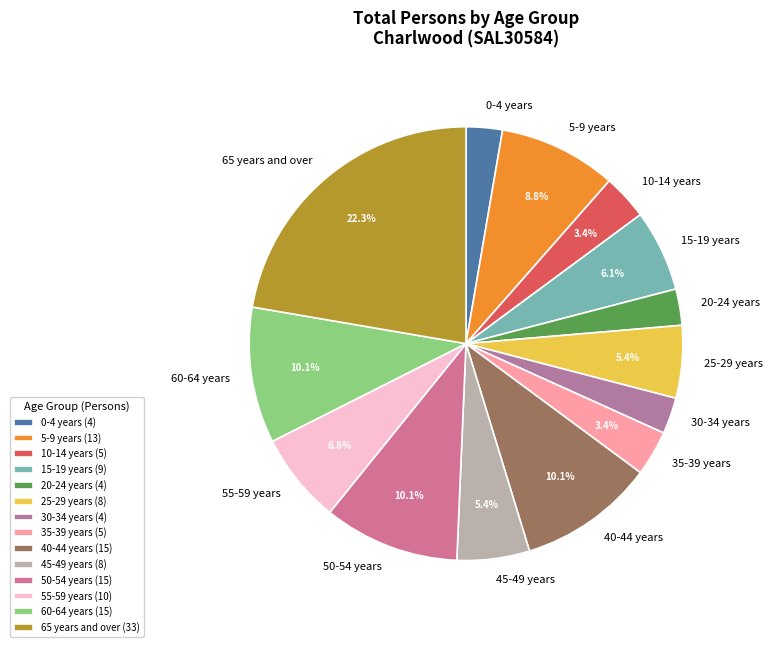

To the nearest percent, what is the difference between the 65 years and over and 30-34 years slice percentages?

20%